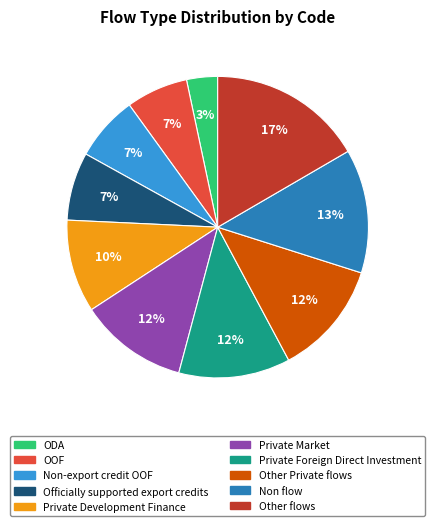

Is there a majority slice in this chart?

No